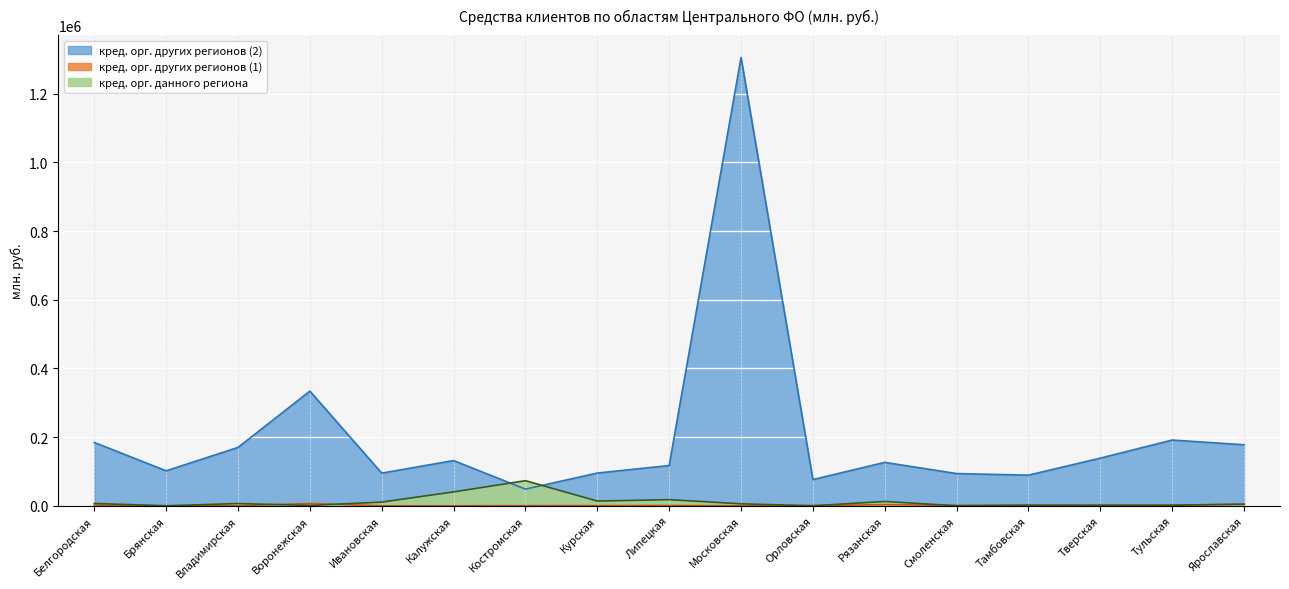

Rank the series by their maximum value, from highest to lowest.

кред. орг. других регионов (2), кред. орг. данного региона, кред. орг. других регионов (1)